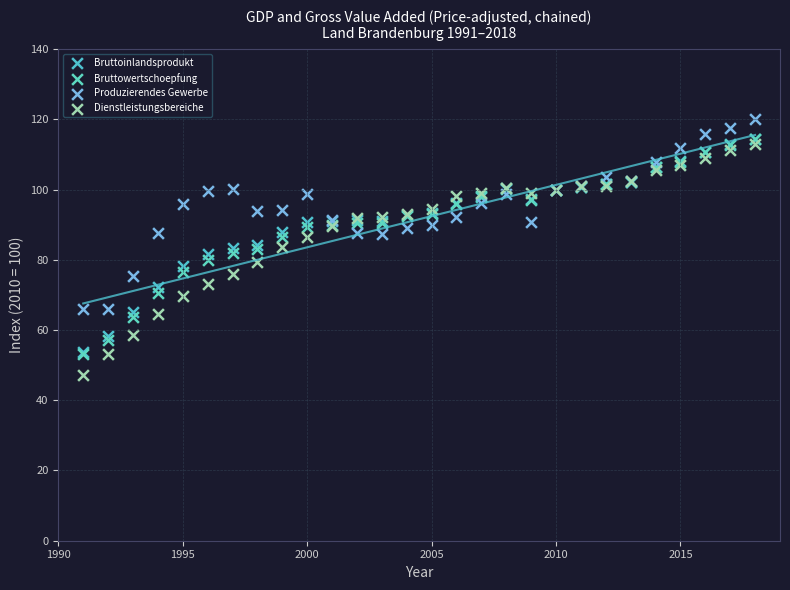

What are all the series names shown in the legend?

Bruttoinlandsprodukt, Bruttowertschoepfung, Produzierendes Gewerbe, Dienstleistungsbereiche